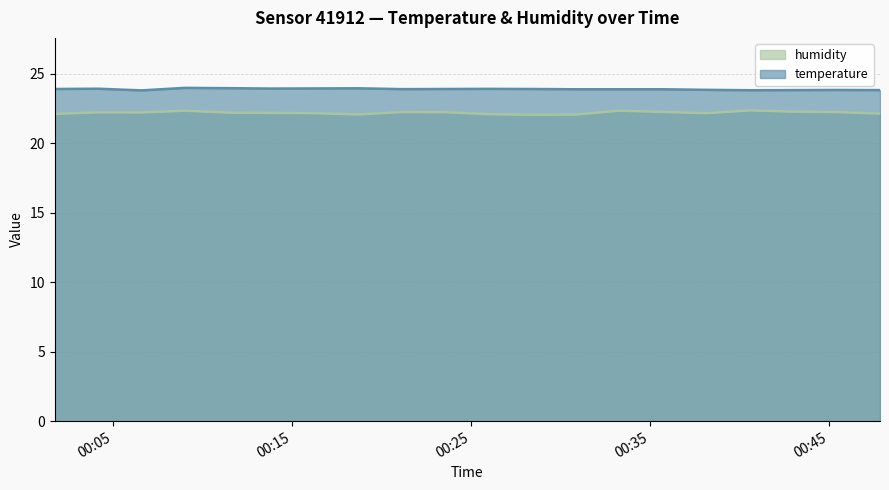

What are all the series names shown in the legend?

humidity, temperature